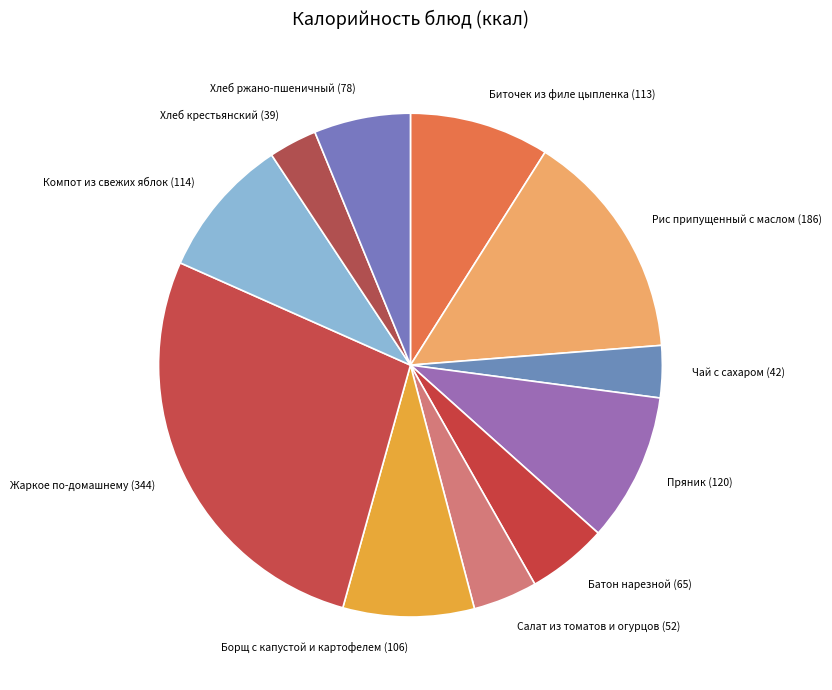

Which category has the biggest portion of the pie?

Жаркое по-домашнему (344)